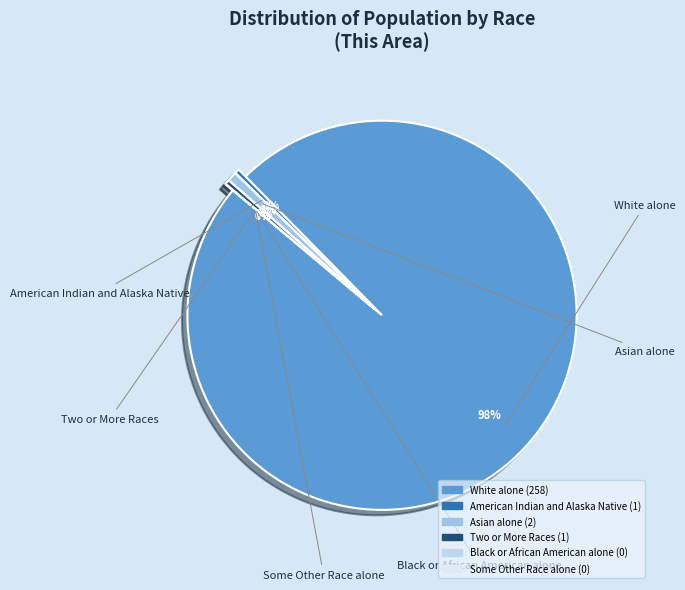

How many slices are in this pie chart?

6